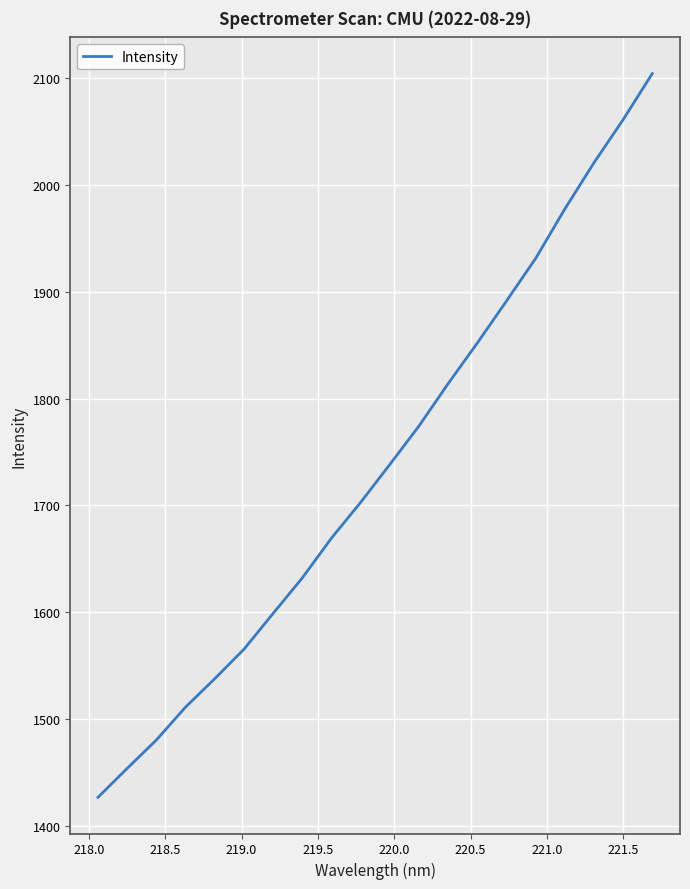

True or false: the data has more than 2 interior local peaks.

False